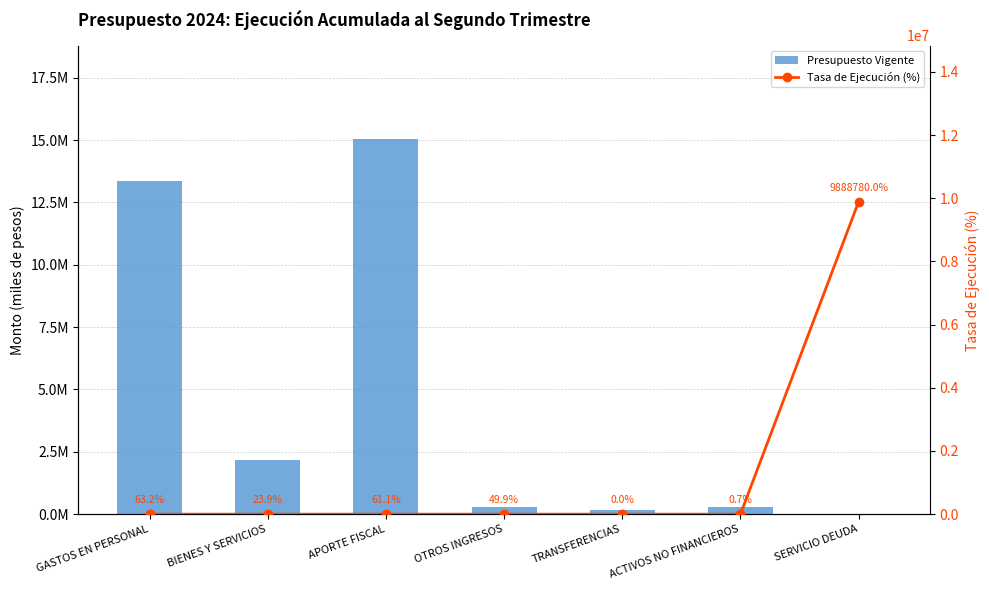

What is the difference between the Tasa de Ejecución (%) values at ACTIVOS NO FINANCIEROS and GASTOS EN PERSONAL?

62.5